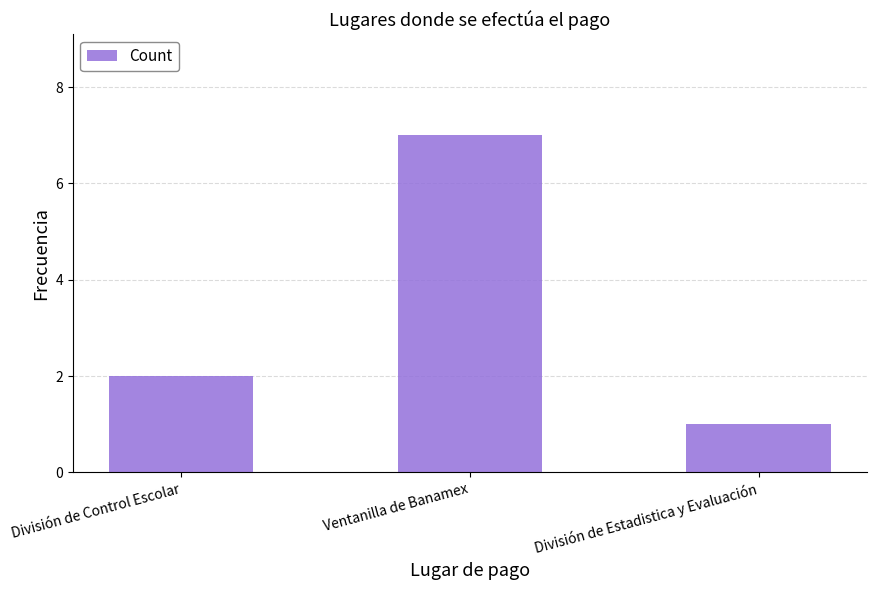

How many values are between 1 and 7?

3